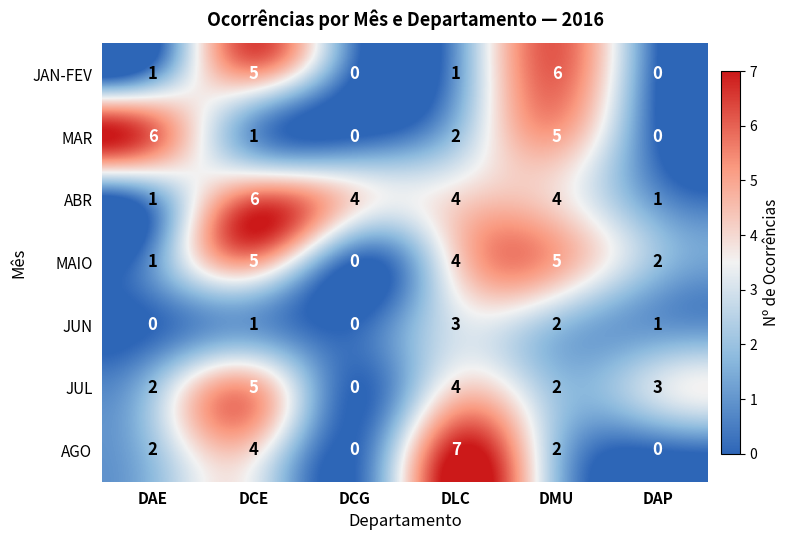

What is the average value of the JUL series?

3